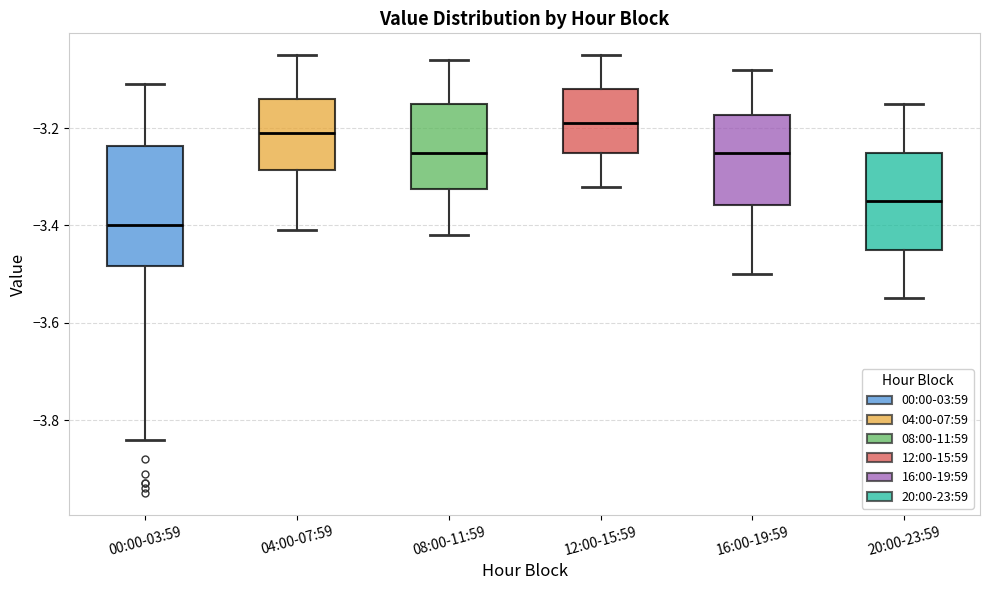

Where does the upper whisker of the box for 12:00-15:59 end on the y-axis? The values are not printed on the chart, so give them approximately, as read against the axis.

-3.04